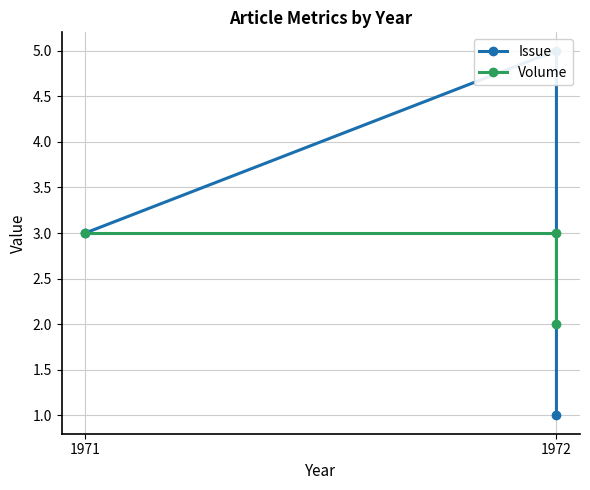

What is the sum of all Volume values?

8